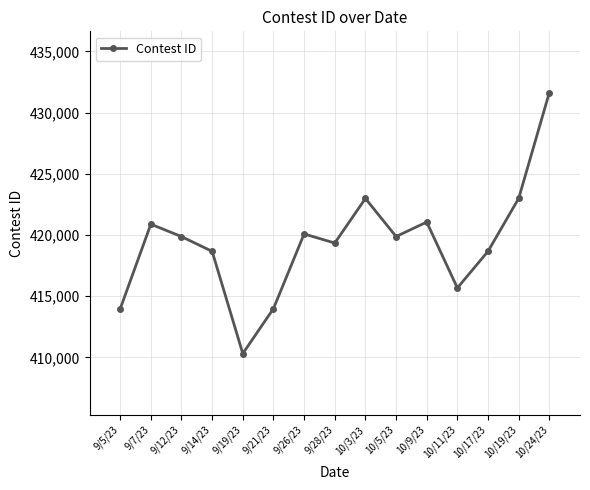

Read the value at 9/12/23, to the nearest 100.

419900